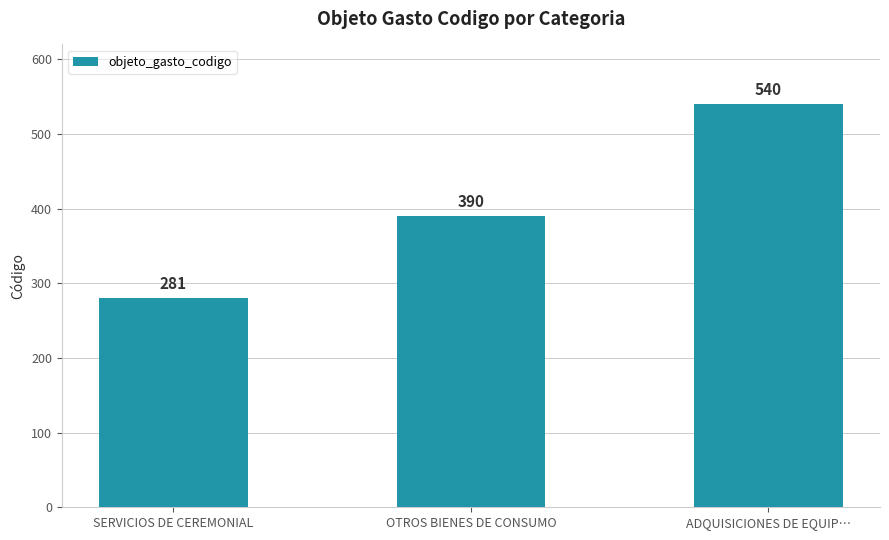

Is it true that the value at SERVICIOS DE CEREMONIAL is 281?

True